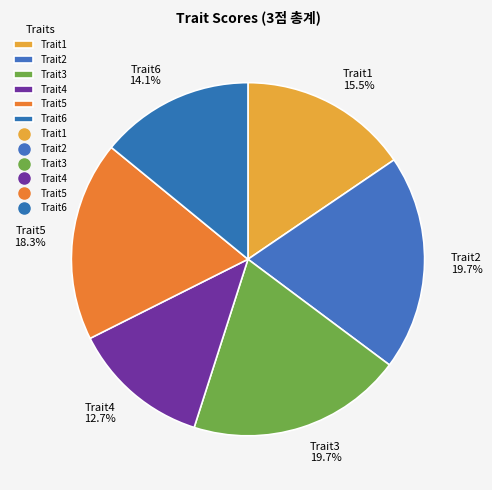

What percentage is the Trait5 slice, to the nearest percent?

18%